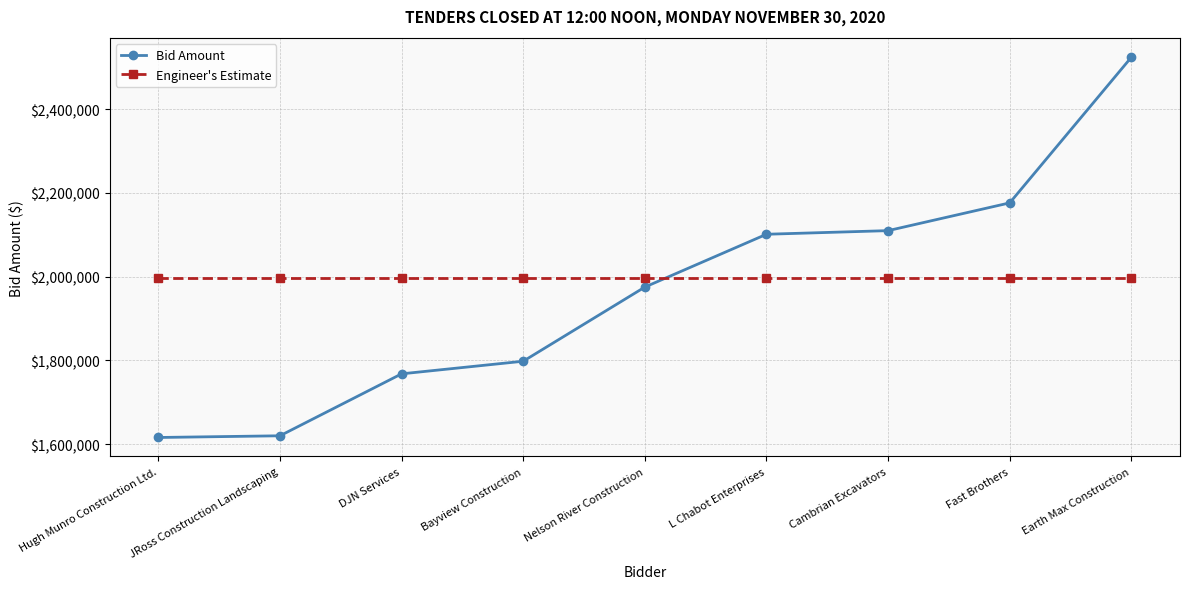

Is this an area chart (filled region under the line)?

No